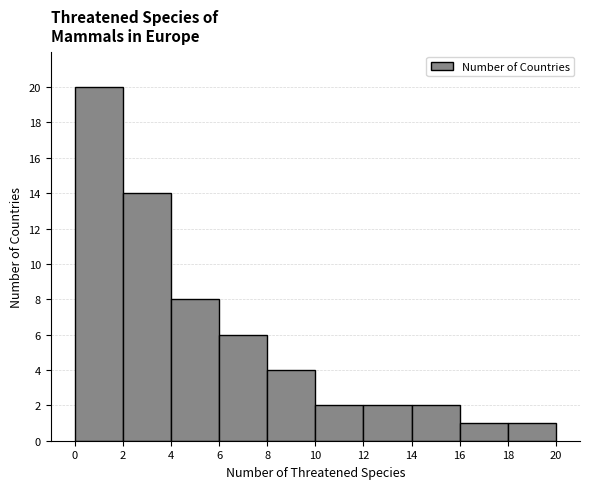

Reading left to right, transcribe this chart: for each bar, give the range it covers on the x-axis and its height. The values are not printed on the chart, so give them approximately, as read against the axis.

0 to 2: 20
2 to 4: 14
4 to 6: 8
6 to 8: 6
8 to 10: 4
10 to 12: 2
12 to 14: 2
14 to 16: 2
16 to 18: 1
18 to 20: 1